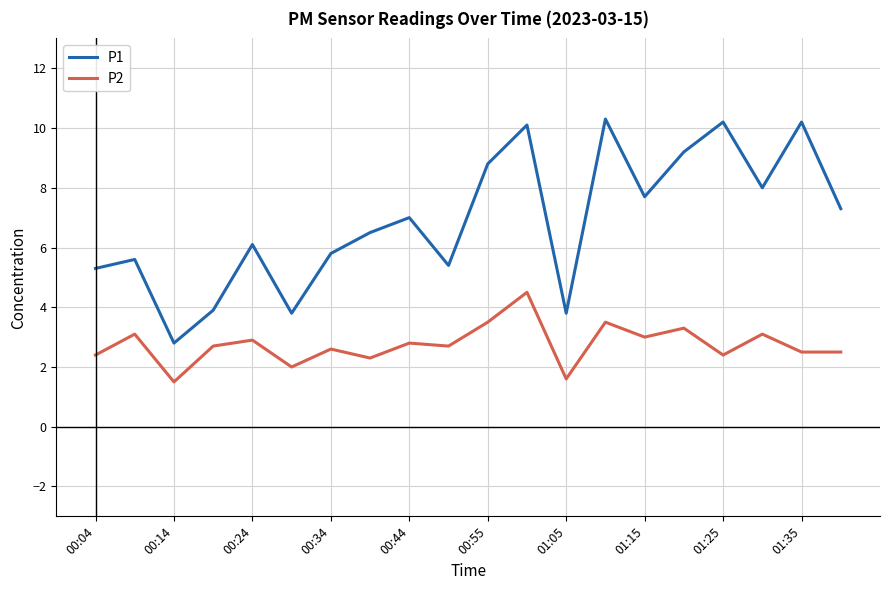

What is the difference between the second highest and minimum values in the P1 series?

7.4